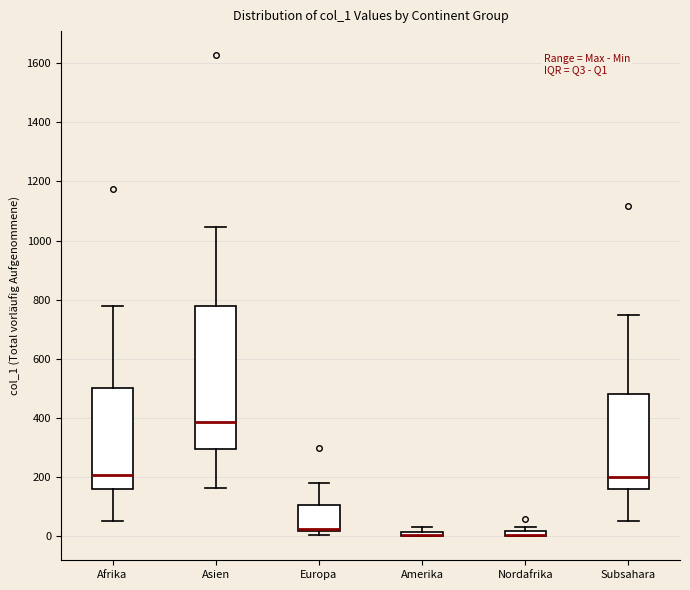

Where is the upper edge of the box for Amerika on the y-axis? The values are not printed on the chart, so give them approximately, as read against the axis.

20